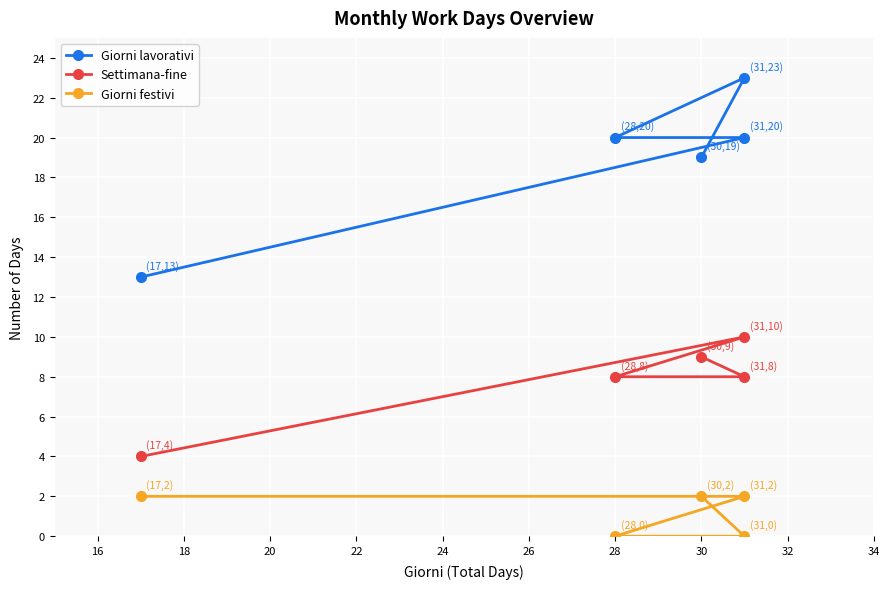

Count the Settimana-fine values in the range 8 to 9.

3